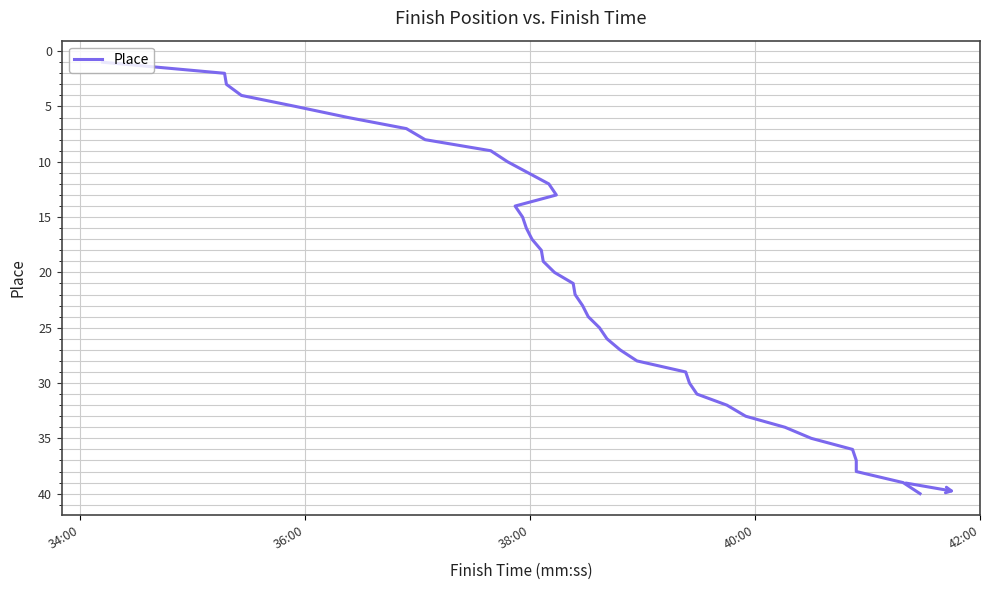

Reading right to left, what are all the values shown in this chart?

40	39	38	37	36	35	34	33	32	31	30	29	28	27	26	25	24	23	22	21	20	19	18	17	16	15	14	13	12	11	10	9	8	7	6	5	4	3	2	1